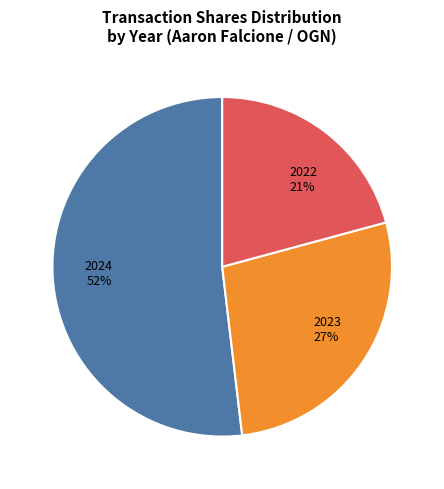

How many segments does this pie chart have?

3